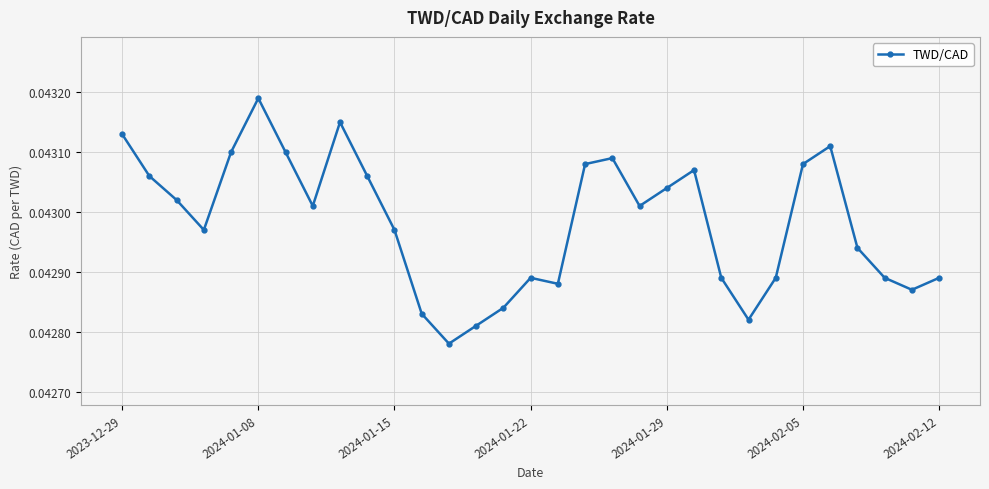

What is the sum of all values?

1.3